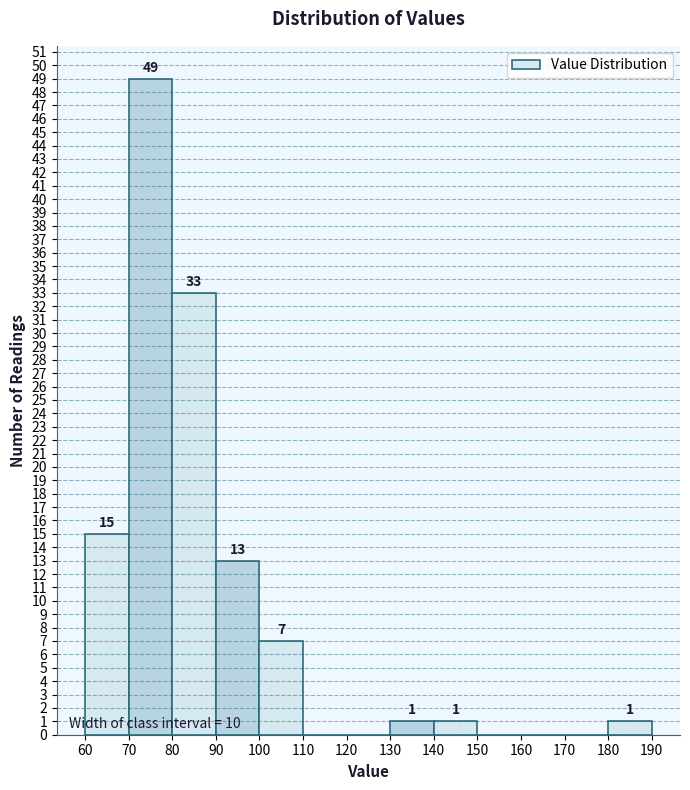

Which range on the x-axis has the tallest bar?

70 to 80